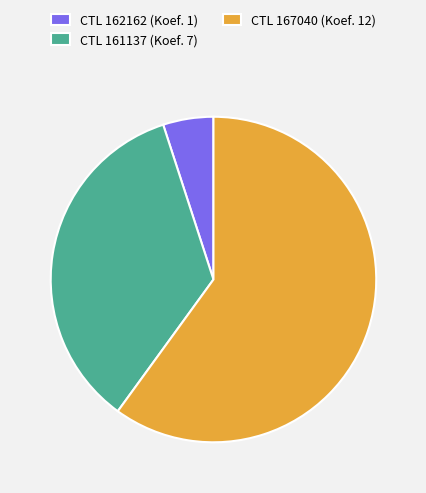

Which has a higher value, CTL 162162 (Koef. 1) or CTL 167040 (Koef. 12)?

CTL 167040 (Koef. 12)